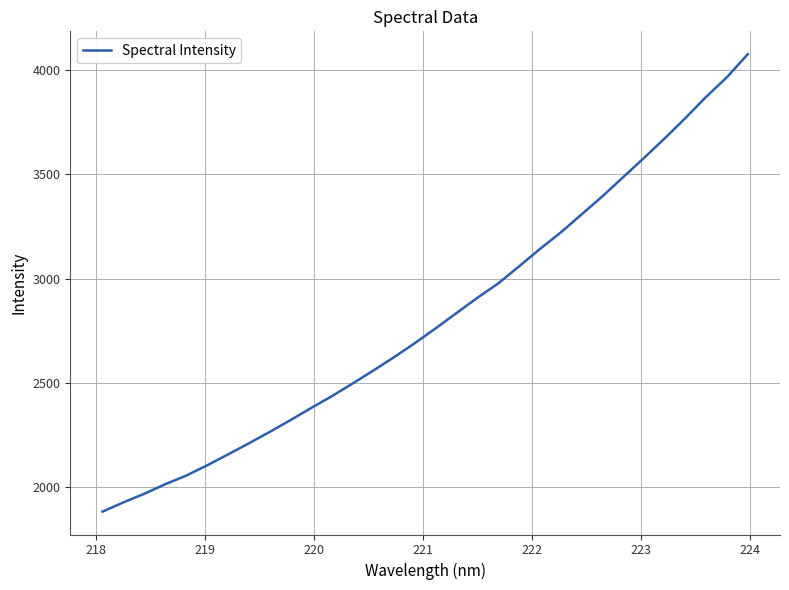

What is the difference between the maximum and minimum values?

2193.2